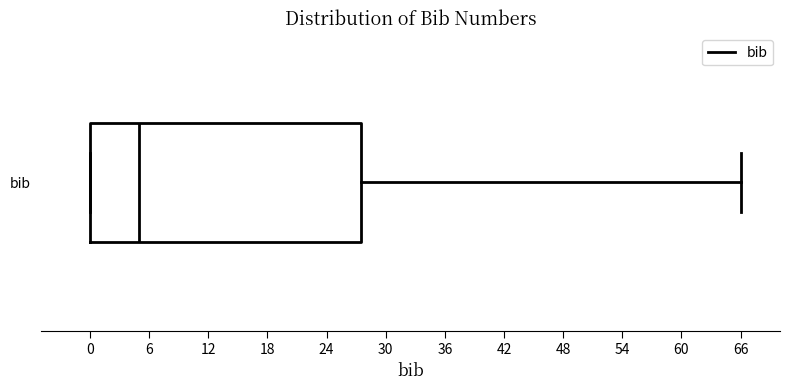

Transcribe this box plot: give where the median line is, the range the box spans, and where the two whiskers end, as read against the x-axis. The values are not printed on the chart, so give them approximately, as read against the axis.

median 5, box 0 to 28, whiskers 0 to 66